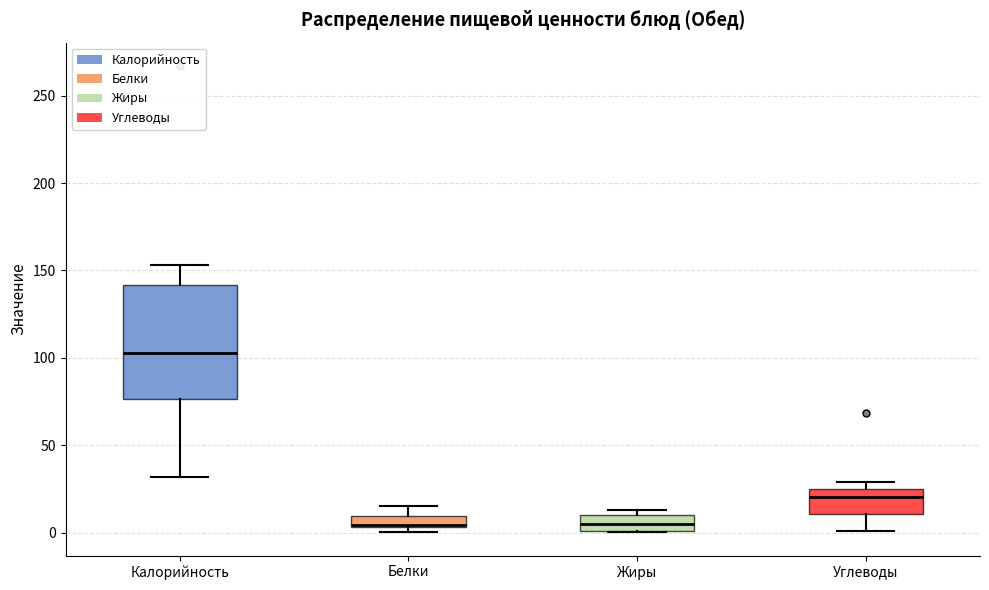

Where is the lower edge of the box for Белки on the y-axis? The values are not printed on the chart, so give them approximately, as read against the axis.

5